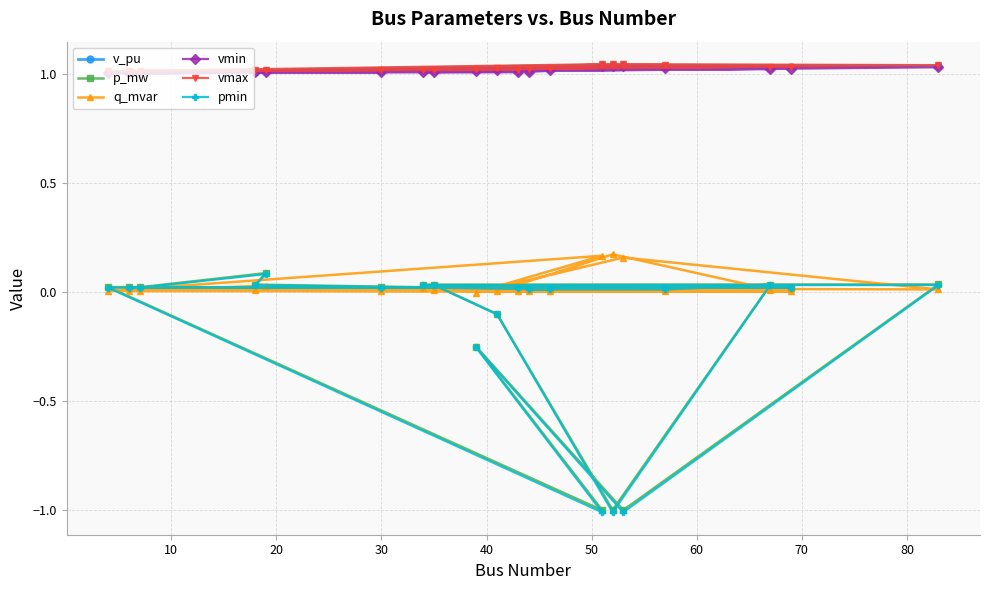

What is the smallest value displayed?

-1.0